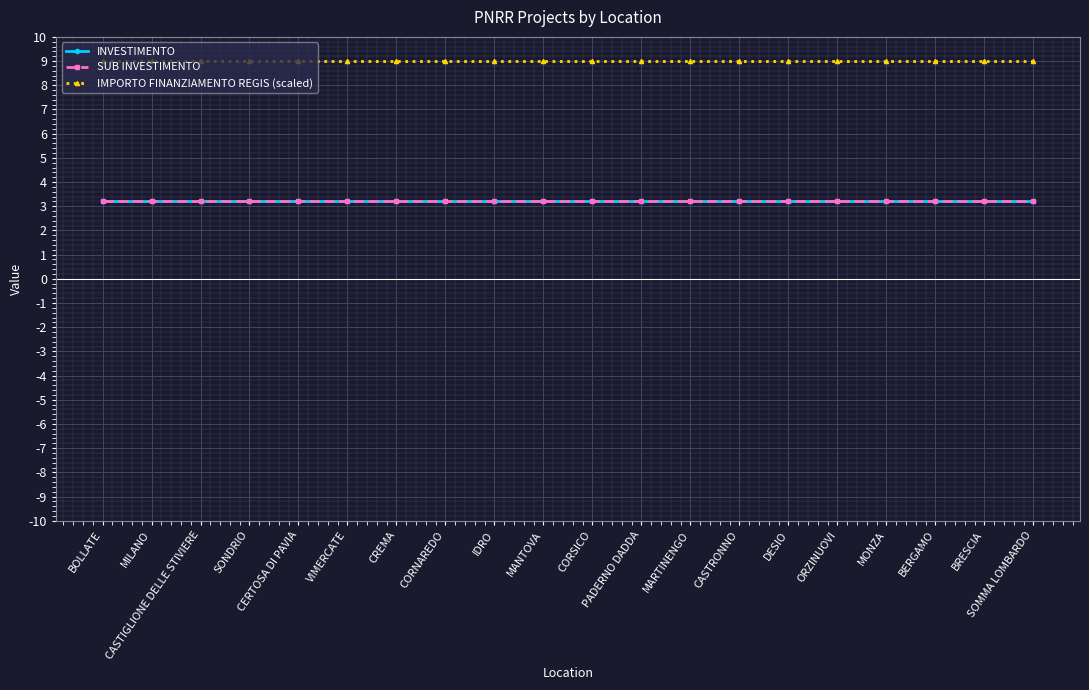

At how many categories does at least one series exceed 5?

20